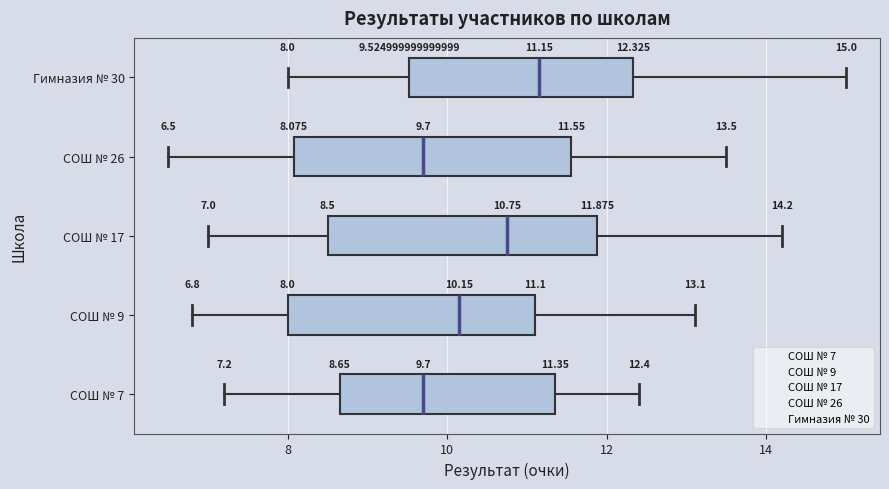

Which box's median line is the furthest to the right?

Гимназия № 30